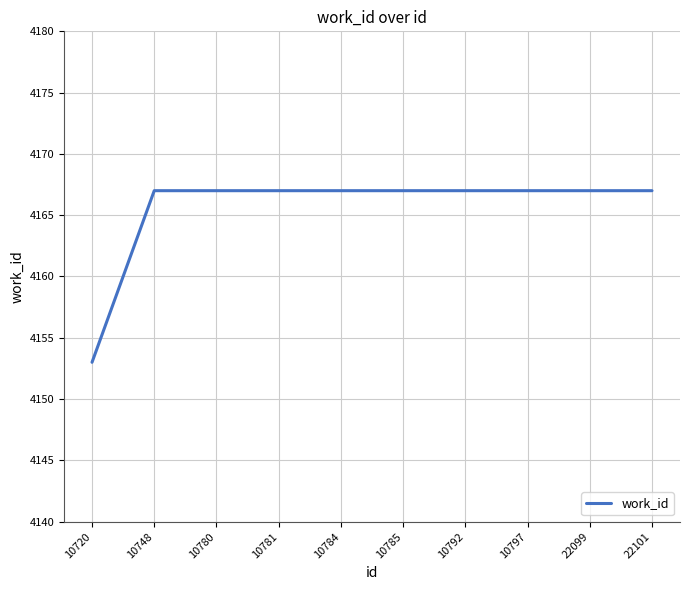

What is the ratio of the value at 10780 to the value at 22101?

1.0